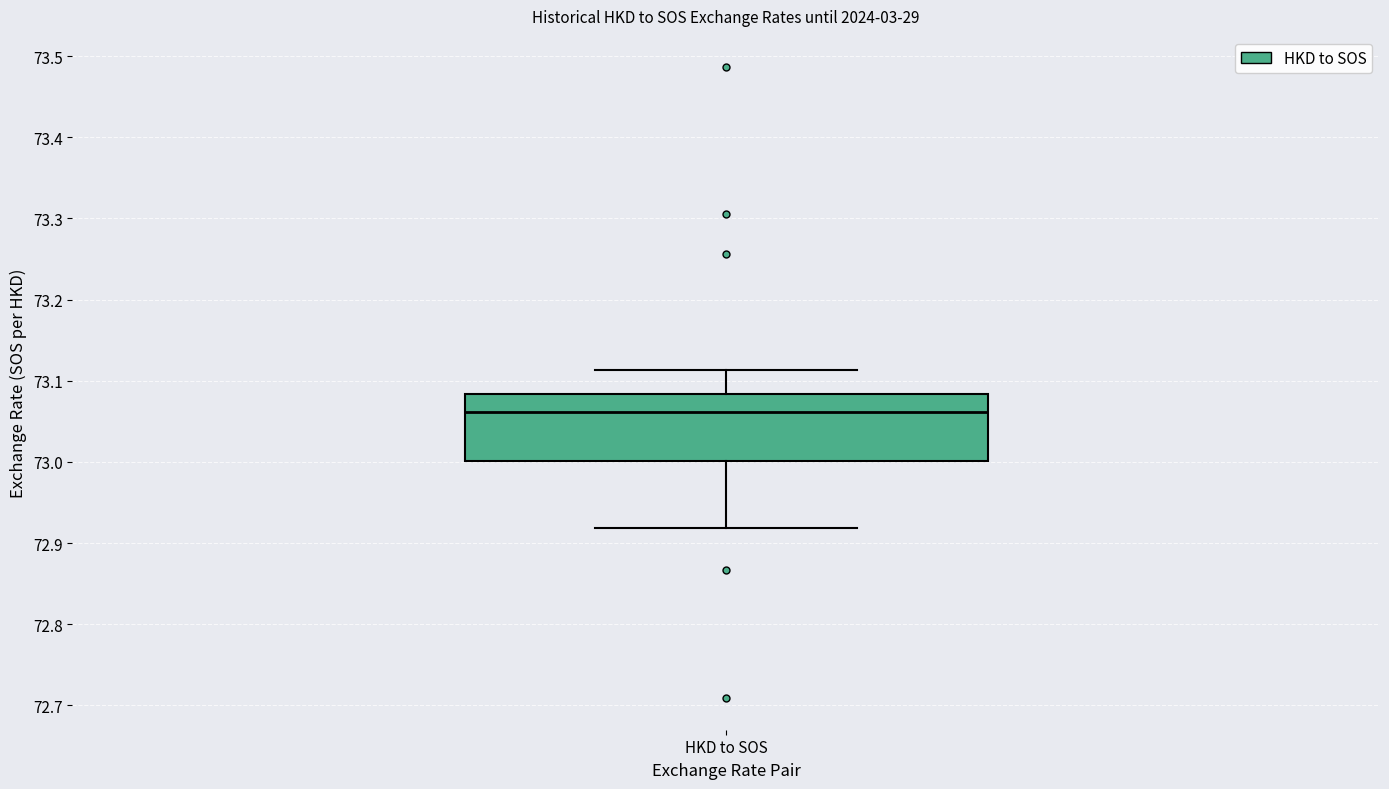

Read this box plot against the y-axis: the position of the median line, the range covered by the box, and the ends of both whiskers. The values are not printed on the chart, so give them approximately, as read against the axis.

median 73.06, box 73.00 to 73.08, whiskers 72.92 to 73.11